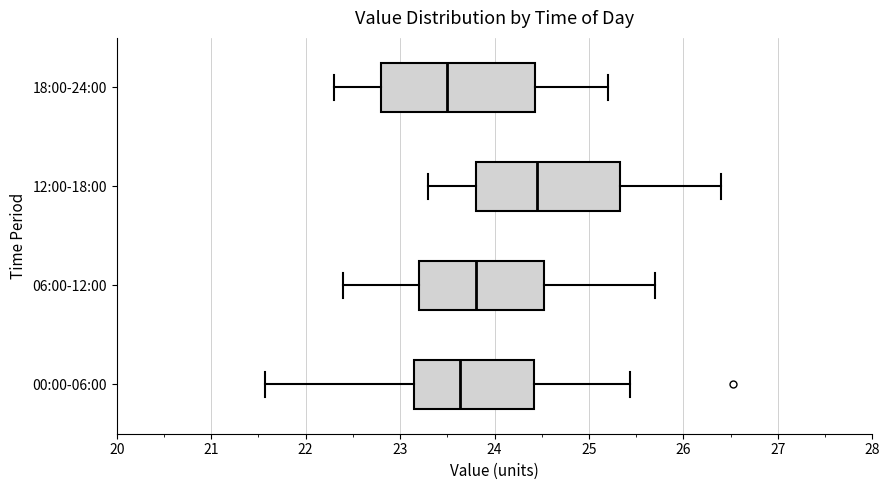

Where does the right whisker of the box for 18:00-24:00 end on the x-axis? The values are not printed on the chart, so give them approximately, as read against the axis.

25.2